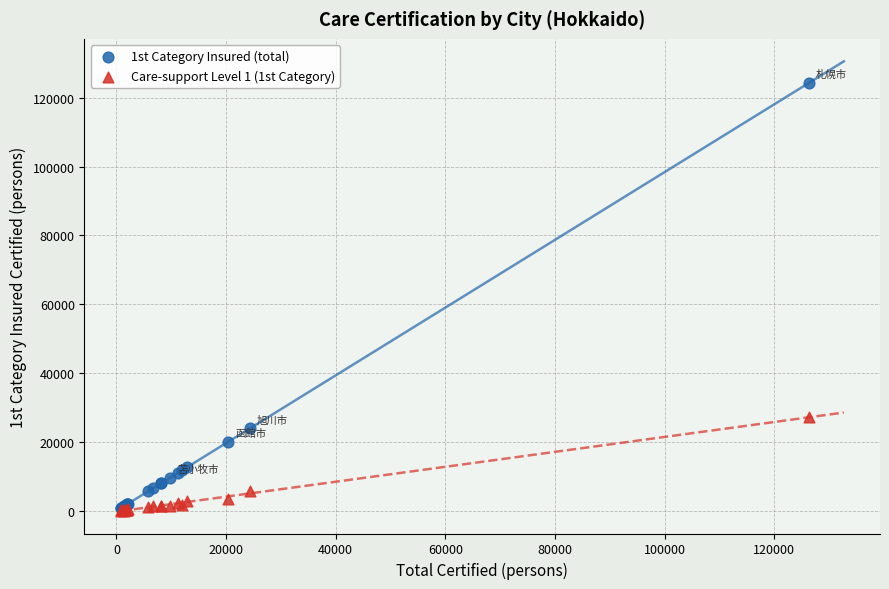

Which series contains the highest Y value?

1st Category Insured (total)